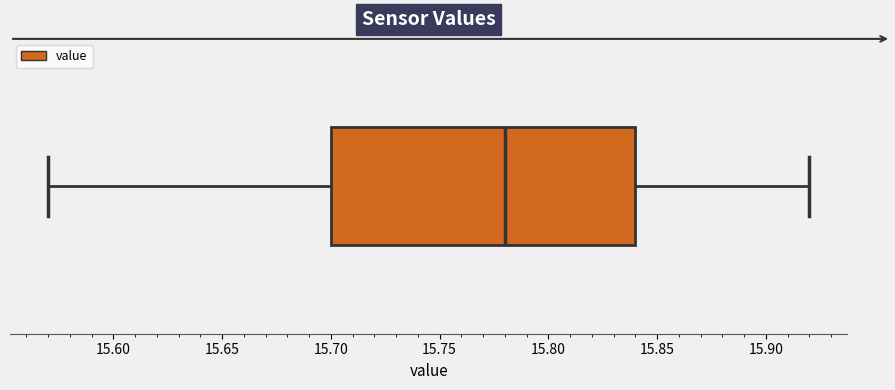

Where does the left whisker of the box end on the x-axis? The values are not printed on the chart, so give them approximately, as read against the axis.

15.57